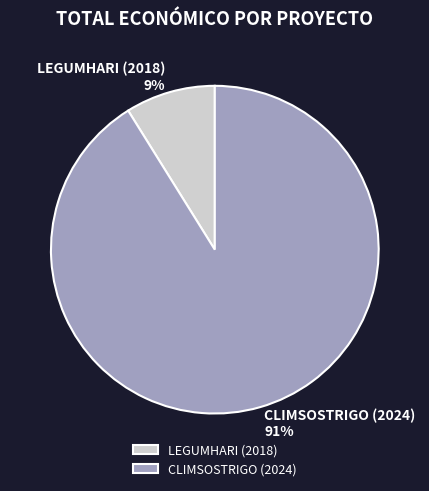

True or false: LEGUMHARI (2018) accounts for 18% of the total.

False